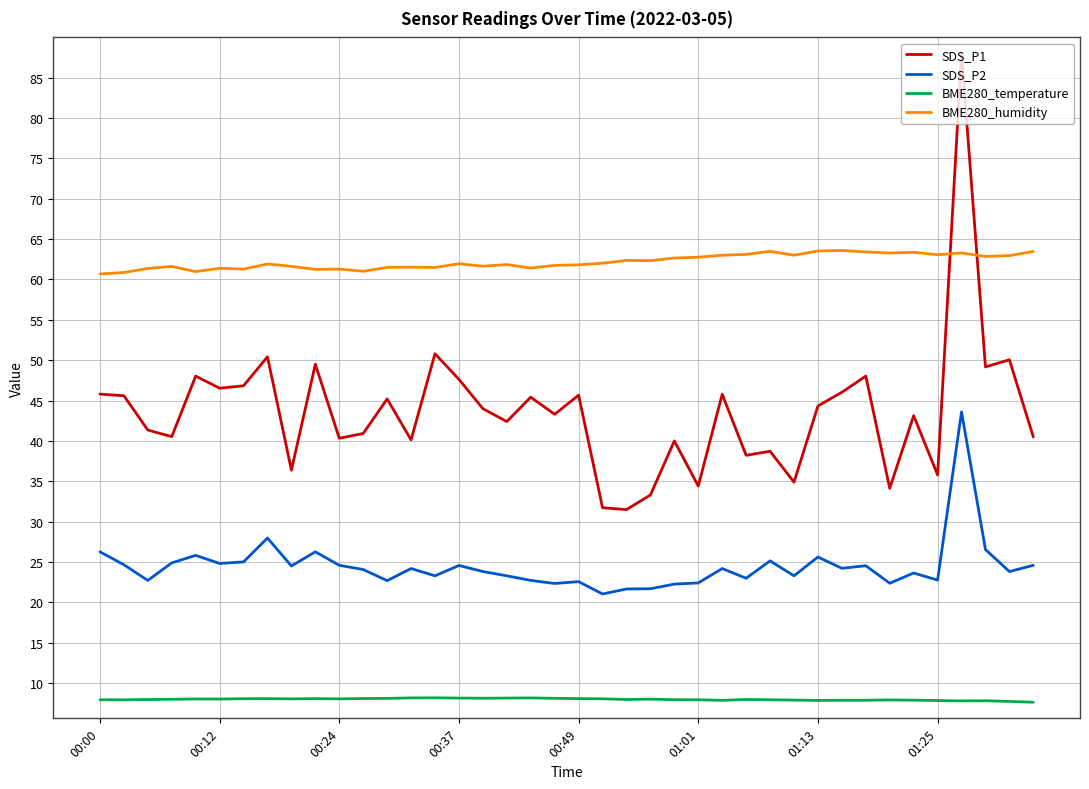

Which series has the largest total across all categories?

BME280_humidity